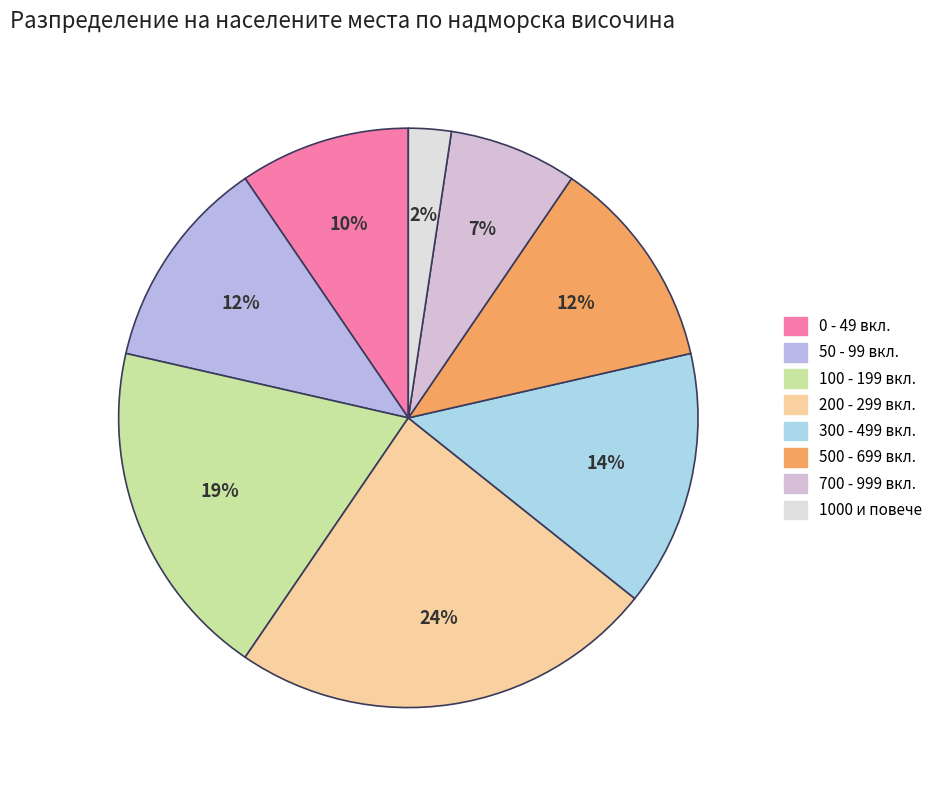

What is the smallest slice in the pie chart?

1000 и повече